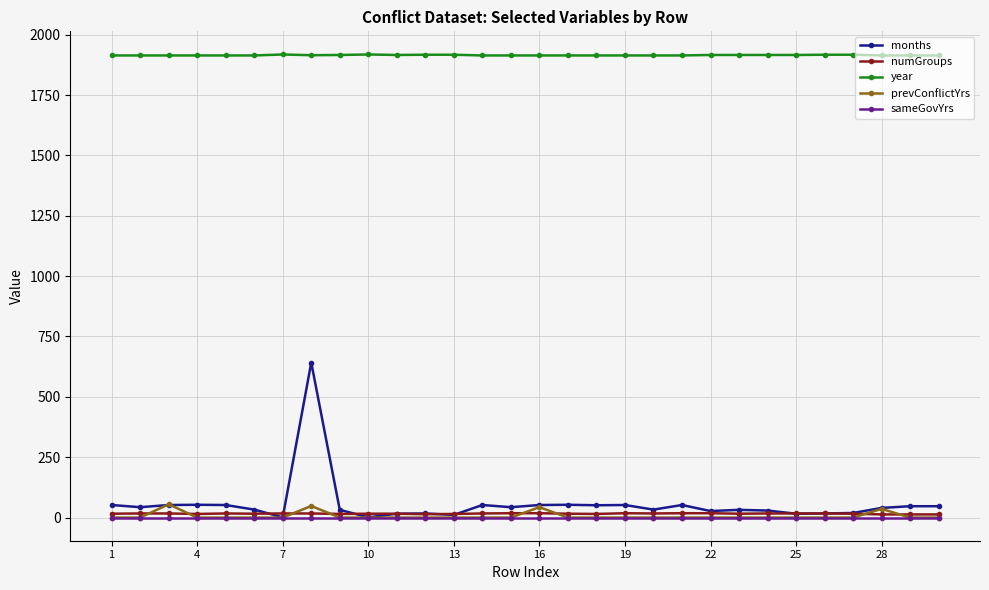

True or false: numGroups and year intersect in this chart.

False